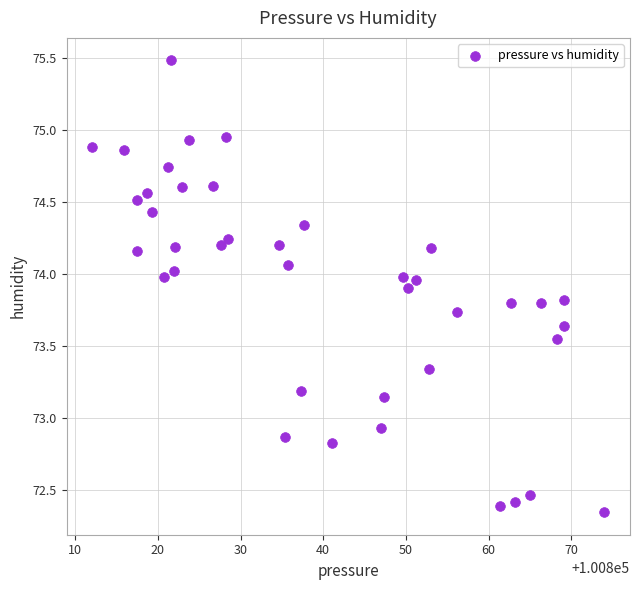

What Y value in the scatter plot is closest to 73?

72.9